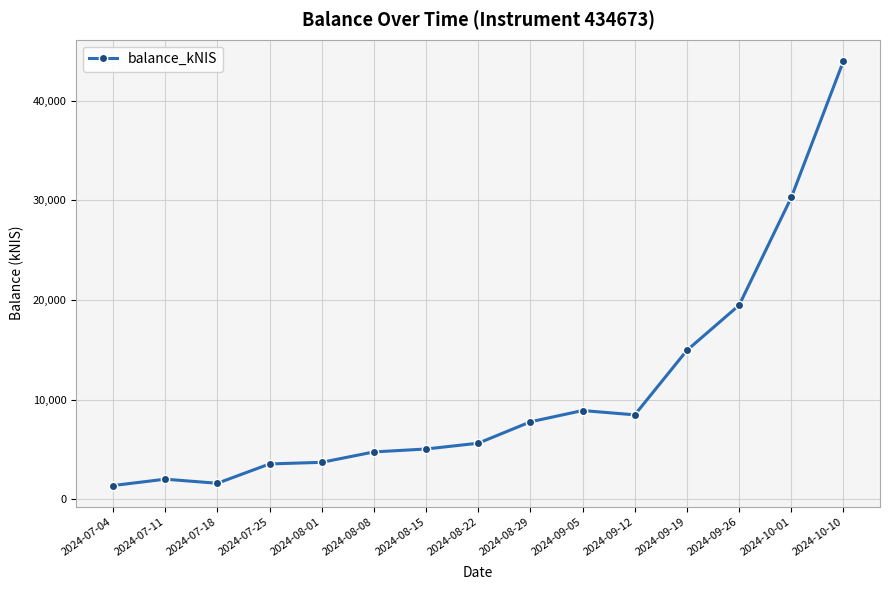

Where is the first local maximum?

2024-07-11